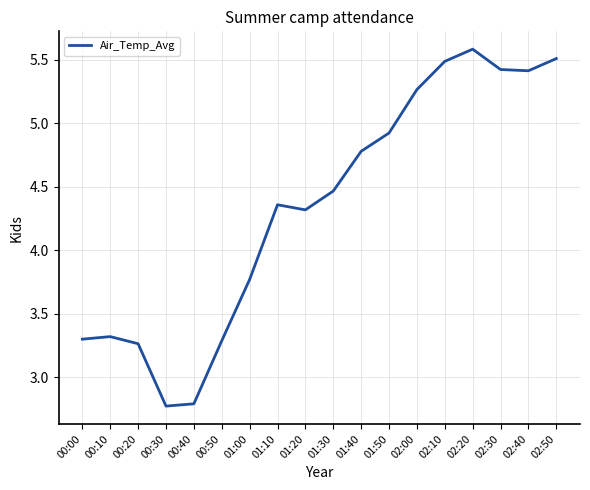

What is the difference between the values at 01:00 and 00:30?

1.0